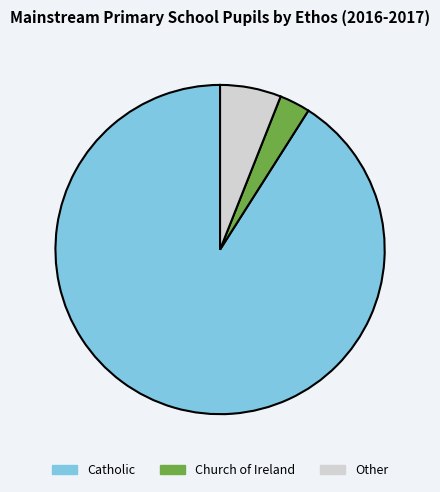

Rank the categories by value from lowest to highest.

Church of Ireland, Other, Catholic